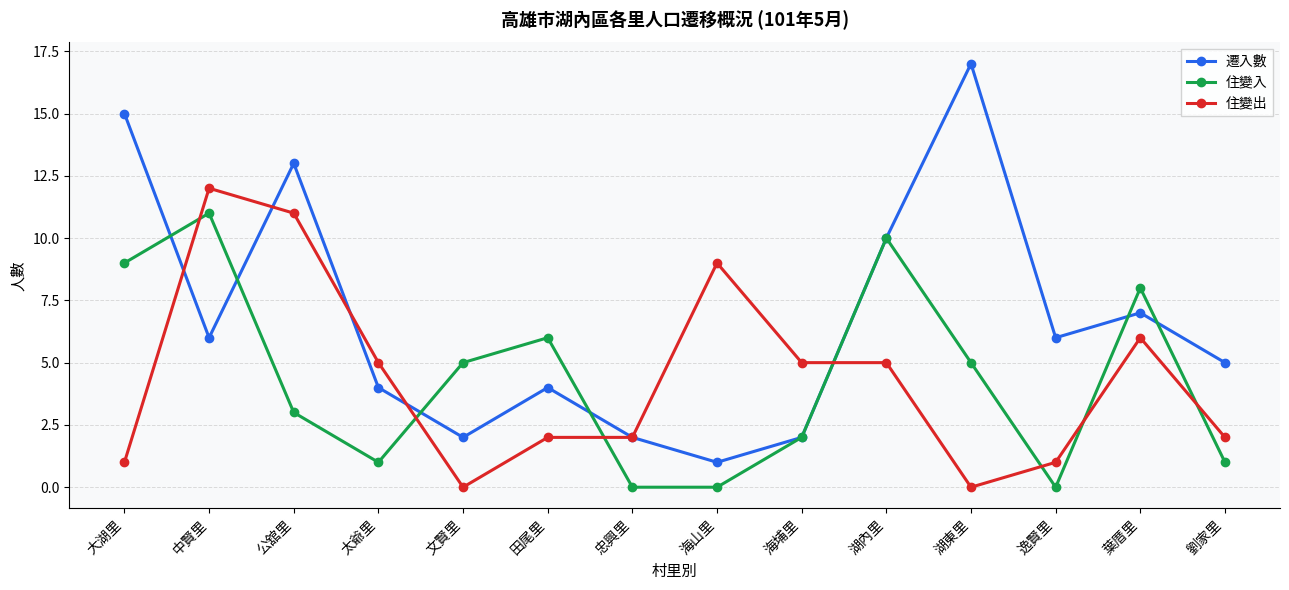

What is the difference between the second highest and minimum values in the 住變出 series?

11